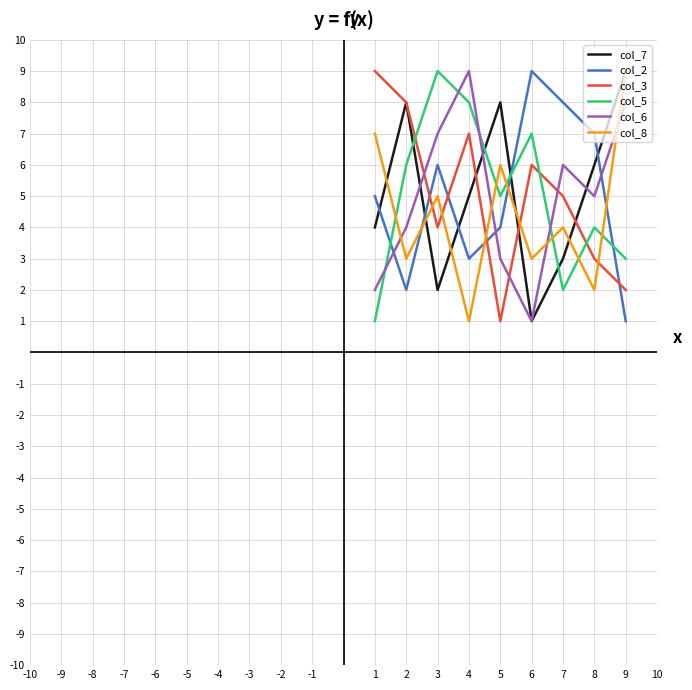

At 5, list the series in order from smallest to largest.

col_3, col_6, col_2, col_5, col_8, col_7